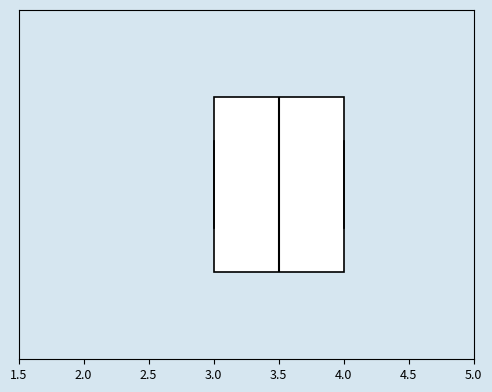

Transcribe this box plot: give where the median line is, the range the box spans, and where the two whiskers end, as read against the x-axis. The values are not printed on the chart, so give them approximately, as read against the axis.

median 3.5, box 3.0 to 4.0, whiskers 3.0 to 4.0